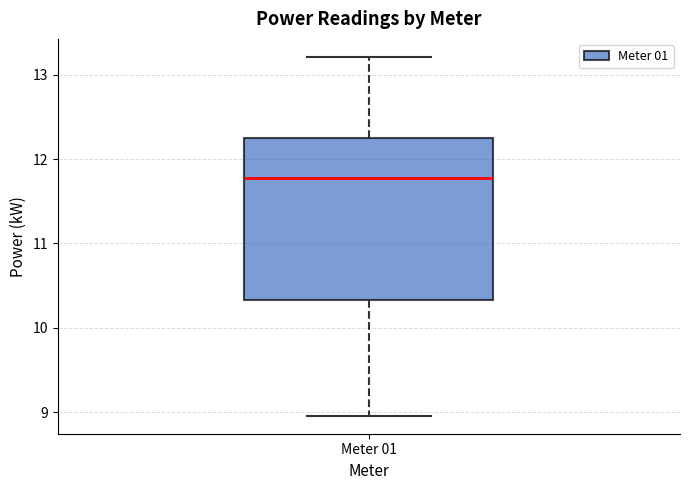

Transcribe this box plot: give where the median line is, the range the box spans, and where the two whiskers end, as read against the y-axis. The values are not printed on the chart, so give them approximately, as read against the axis.

median 11.8, box 10.3 to 12.3, whiskers 9.0 to 13.2